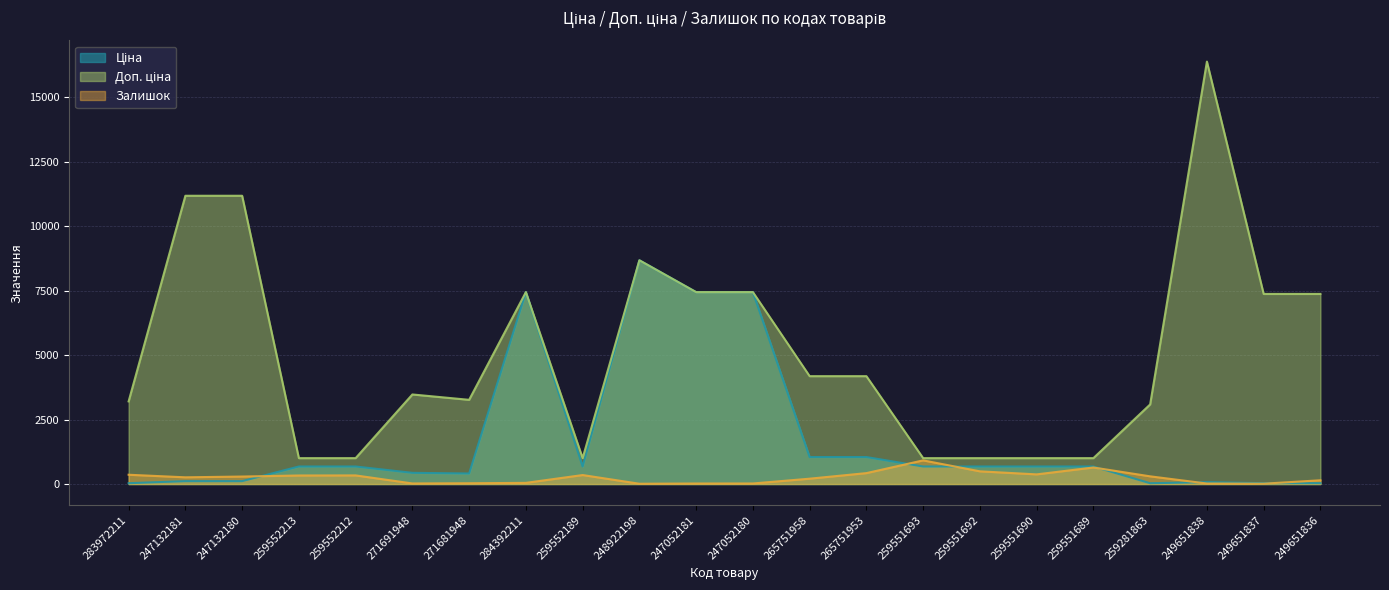

Which series has the largest total across all categories?

Доп. ціна